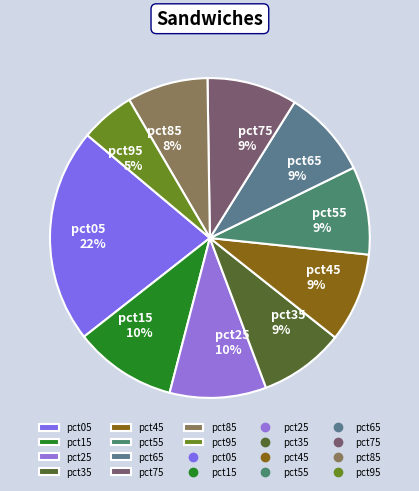

To the nearest percent, what portion does pct45 represent?

9%